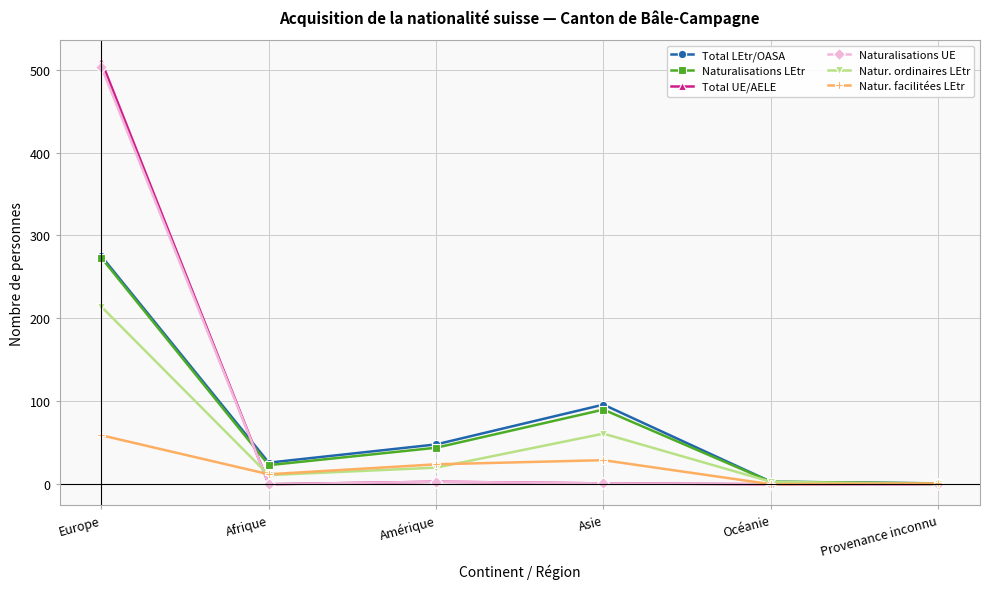

What is the maximum value for Naturalisations UE?

503